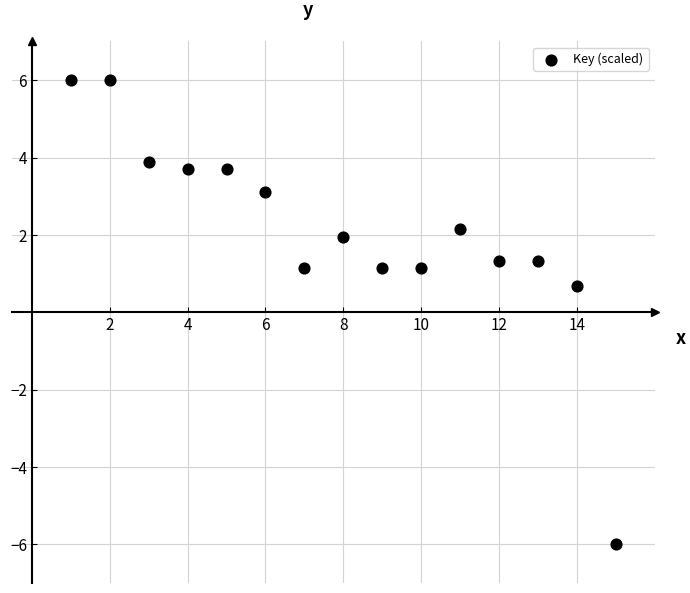

What Y value in the scatter plot is closest to 0?

0.7